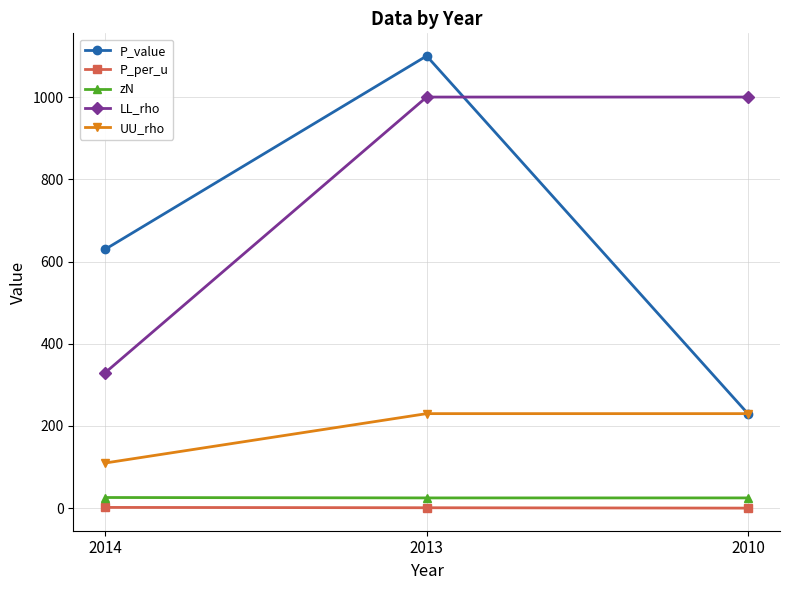

How many lines are shown in the chart?

5